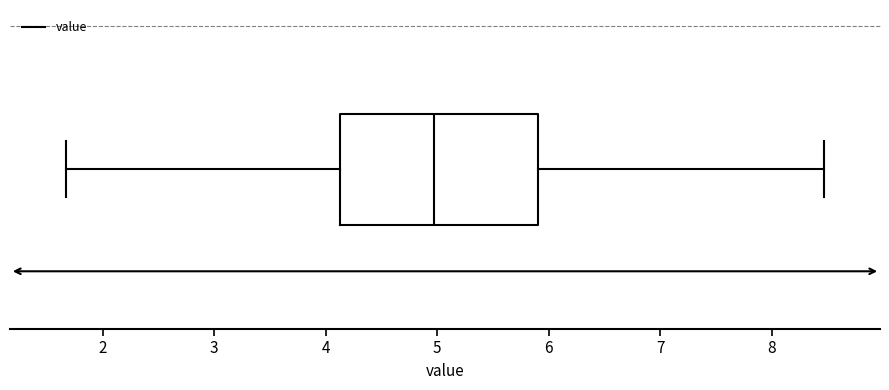

Transcribe this box plot: give where the median line is, the range the box spans, and where the two whiskers end, as read against the x-axis. The values are not printed on the chart, so give them approximately, as read against the axis.

median 5.0, box 4.1 to 5.9, whiskers 1.7 to 8.5